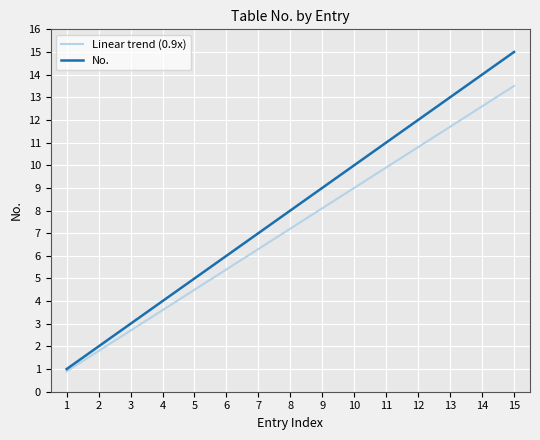

Is it true that Linear trend (0.9x) equals 2.8 at 2?

False